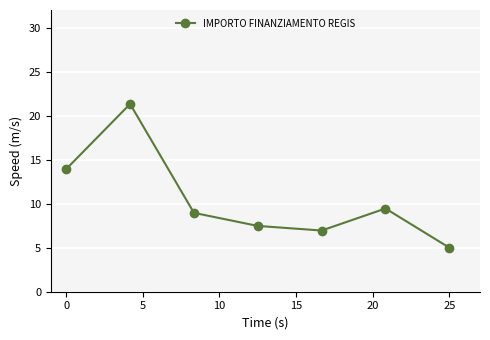

What is the greatest value displayed?

21.3